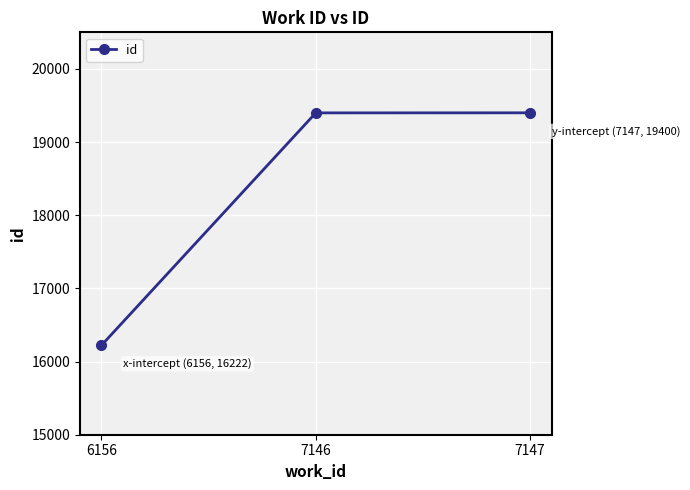

What is the greatest value displayed?

19400